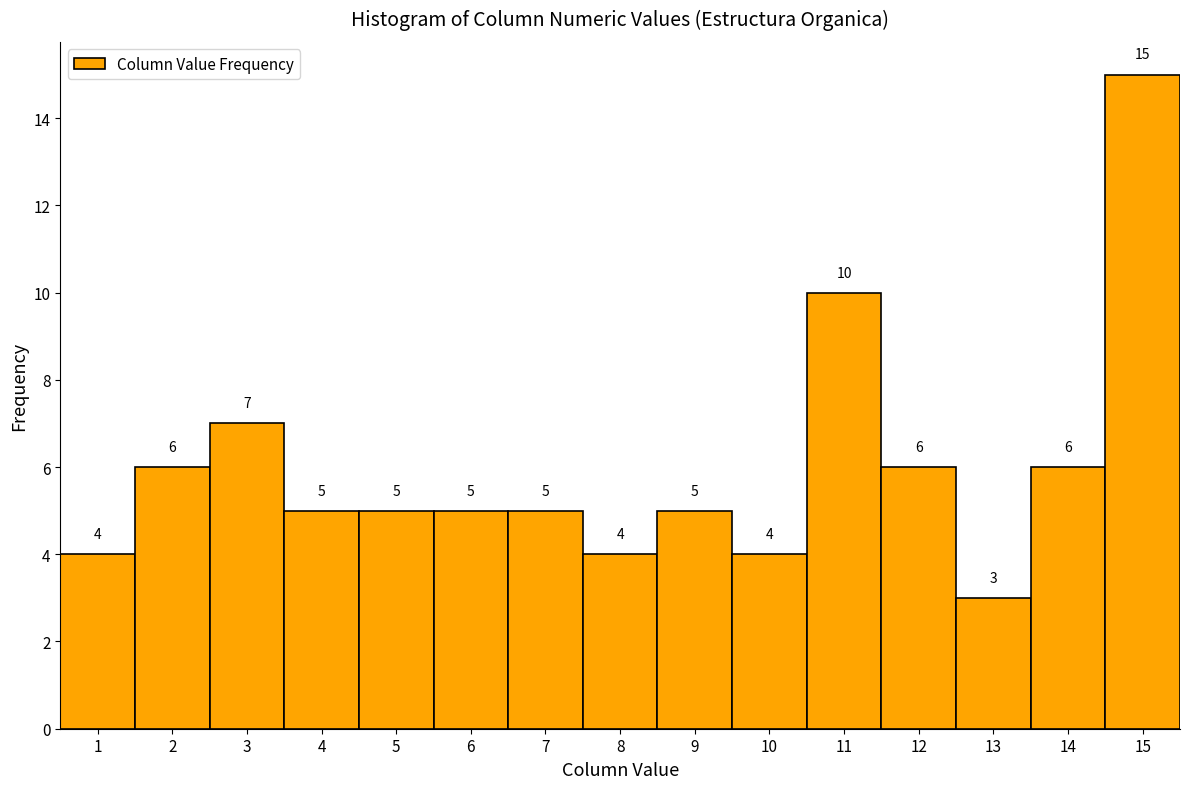

Reading left to right, list every bar in this chart as the range it spans on the x-axis followed by its height.

0.5 to 1.5: 4
1.5 to 2.5: 6
2.5 to 3.5: 7
3.5 to 4.5: 5
4.5 to 5.5: 5
5.5 to 6.5: 5
6.5 to 7.5: 5
7.5 to 8.5: 4
8.5 to 9.5: 5
9.5 to 10.5: 4
10.5 to 11.5: 10
11.5 to 12.5: 6
12.5 to 13.5: 3
13.5 to 14.5: 6
14.5 to 15.5: 15